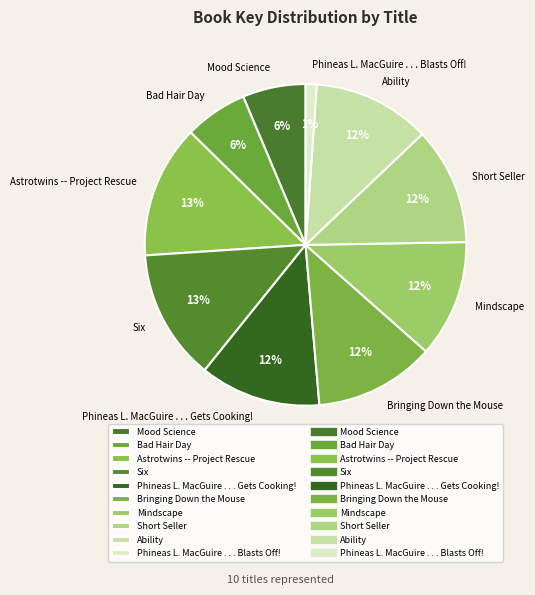

Is the sum of Mood Science and Phineas L. MacGuire . . . Blasts Off! greater than half?

No